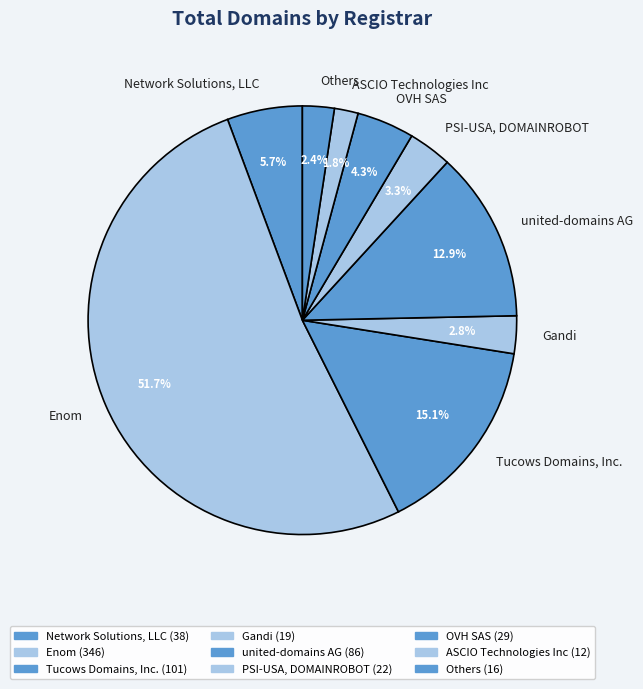

What portion of the pie excludes Enom?

48.3%